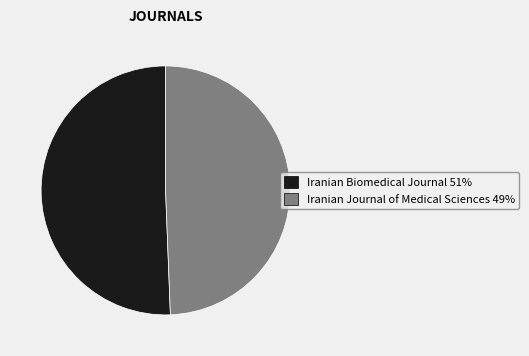

Is the sum of Iranian Biomedical Journal and Iranian Journal of Medical Sciences greater than half?

Yes